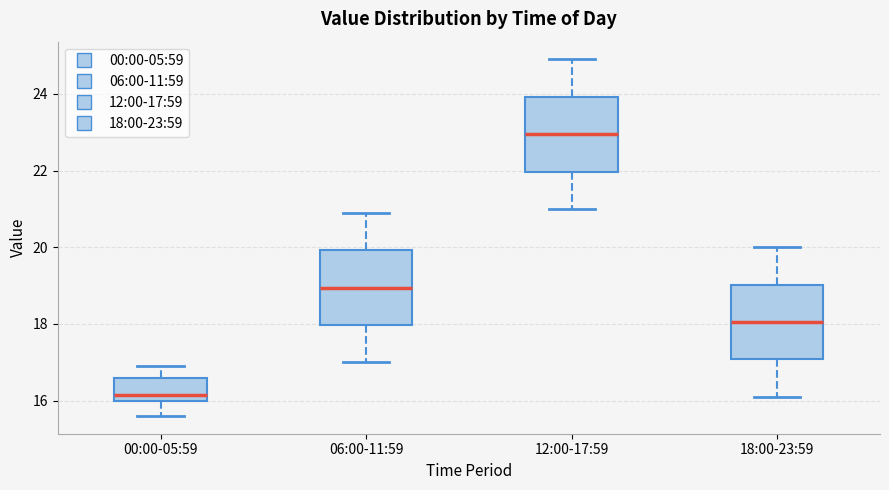

Reading left to right, read every box against the y-axis: the position of its median line, the range the box covers, and the ends of its whiskers. The values are not printed on the chart, so give them approximately, as read against the axis.

00:00-05:59: median 16.2, box 16.0 to 16.6, whiskers 15.6 to 17.0
06:00-11:59: median 19.0, box 18.0 to 20.0, whiskers 17.0 to 21.0
12:00-17:59: median 23.0, box 22.0 to 24.0, whiskers 21.0 to 25.0
18:00-23:59: median 18.0, box 17.0 to 19.0, whiskers 16.2 to 20.0